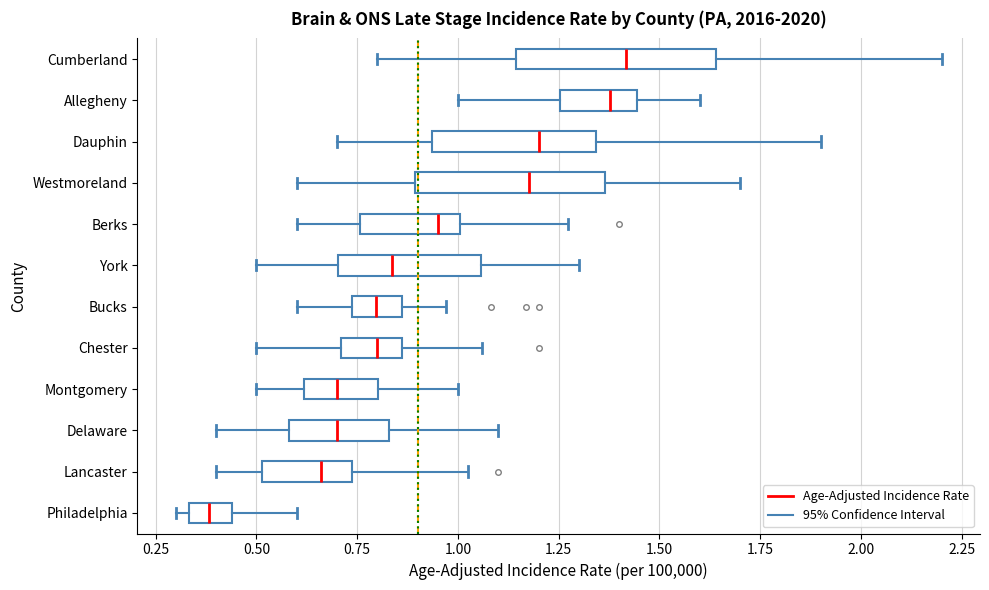

Reading bottom to top, transcribe this box plot: for each box, give where its median line is, the range the box spans, and where its two whiskers end, as read against the x-axis. The values are not printed on the chart, so give them approximately, as read against the axis.

Philadelphia: median 0.40, box 0.35 to 0.45, whiskers 0.30 to 0.60
Lancaster: median 0.65, box 0.50 to 0.75, whiskers 0.40 to 1.00
Delaware: median 0.70, box 0.60 to 0.85, whiskers 0.40 to 1.10
Montgomery: median 0.70, box 0.60 to 0.80, whiskers 0.50 to 1.00
Chester: median 0.80, box 0.70 to 0.85, whiskers 0.50 to 1.05
Bucks: median 0.80, box 0.75 to 0.85, whiskers 0.60 to 0.95
York: median 0.85, box 0.70 to 1.05, whiskers 0.50 to 1.30
Berks: median 0.95, box 0.75 to 1.00, whiskers 0.60 to 1.25
Westmoreland: median 1.20, box 0.90 to 1.35, whiskers 0.60 to 1.70
Dauphin: median 1.20, box 0.95 to 1.35, whiskers 0.70 to 1.90
Allegheny: median 1.40, box 1.25 to 1.45, whiskers 1.00 to 1.60
Cumberland: median 1.40, box 1.15 to 1.65, whiskers 0.80 to 2.20